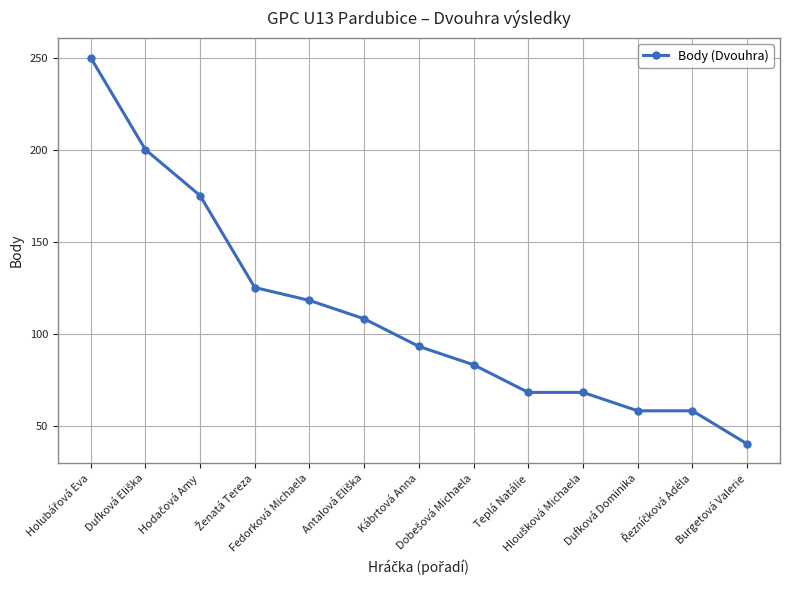

What is the label of the 3rd point from the right?

Dufková Dominika